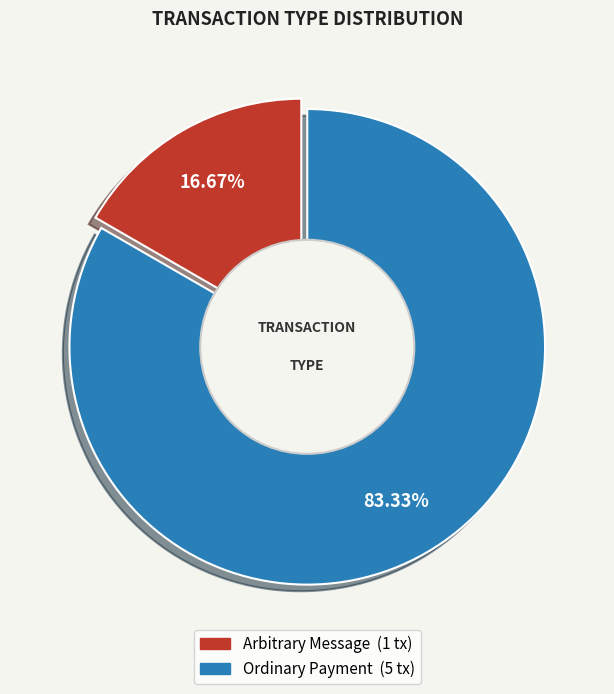

Rank the categories by value from highest to lowest.

Ordinary Payment, Arbitrary Message